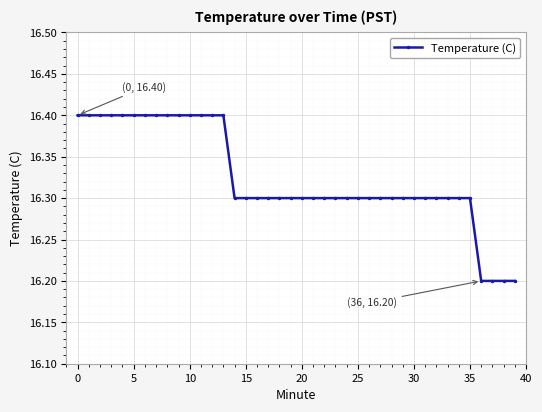

What is the average value?

16.3